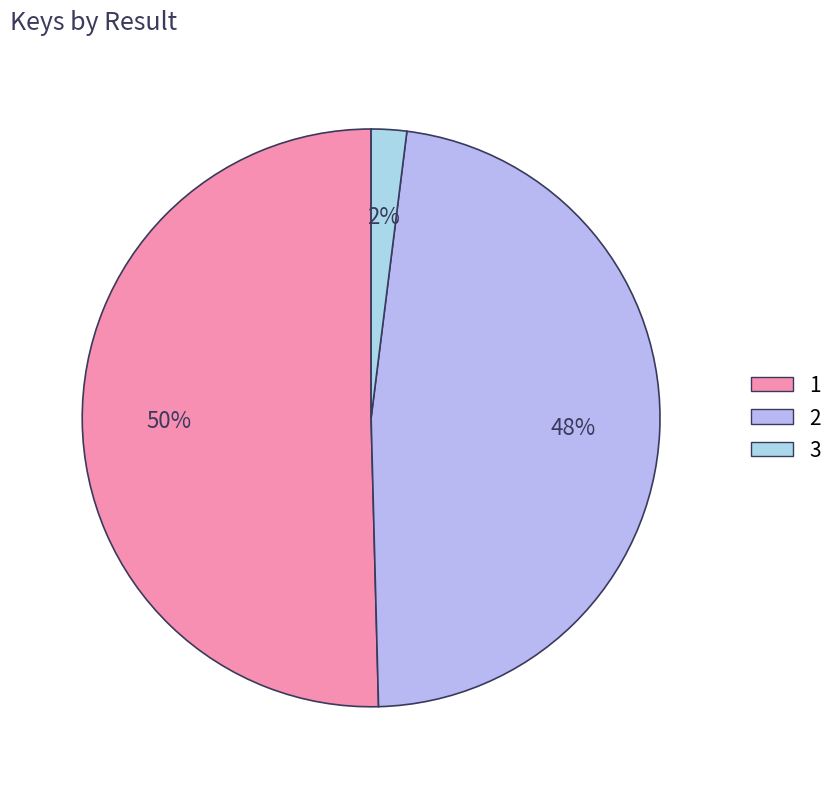

Rank the categories by value from lowest to highest.

3, 2, 1